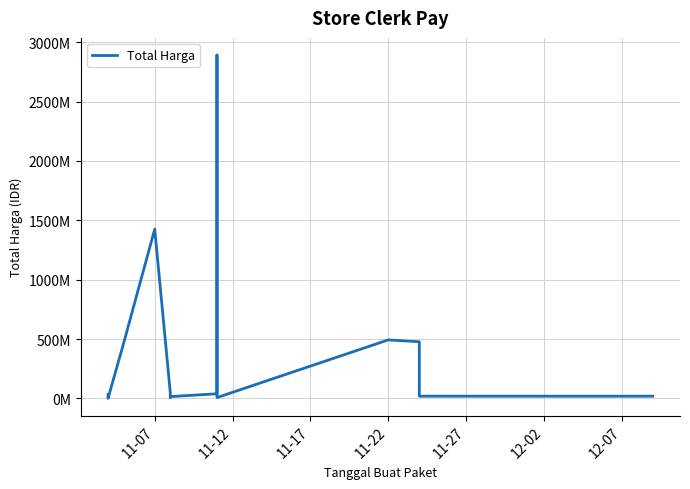

What is the average value?

398596754